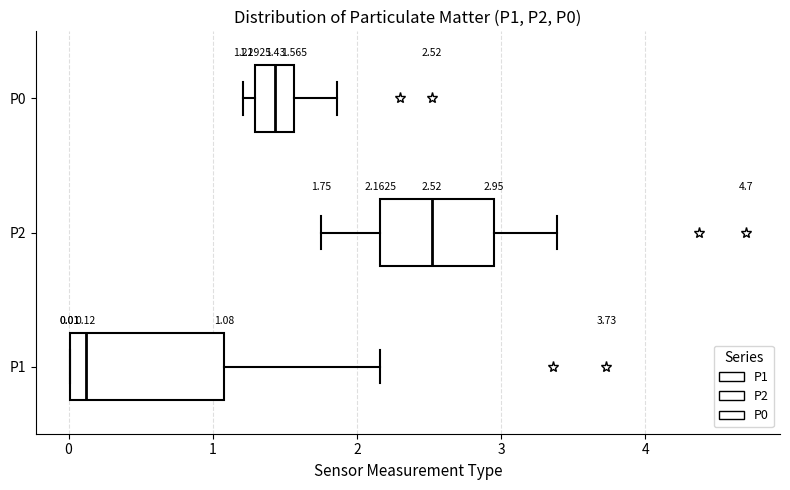

Which box is the widest, from its left edge to its right edge?

P1